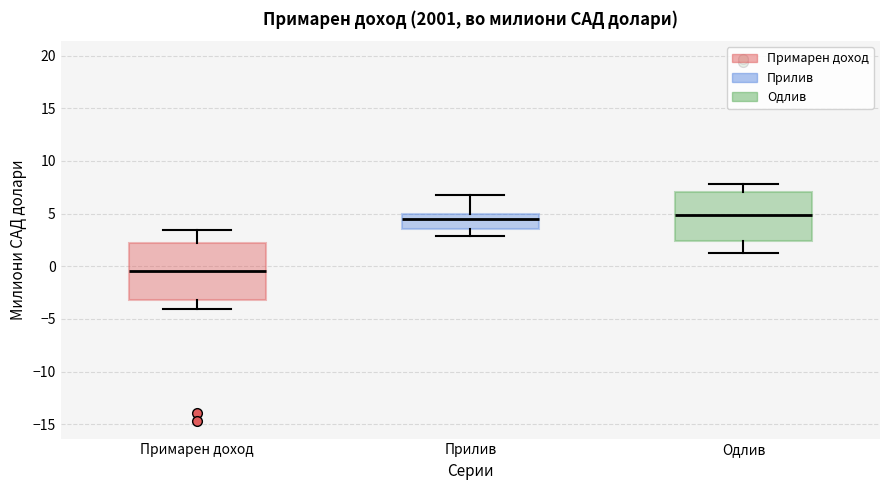

Where does the median line of the box for Прилив sit on the y-axis? The values are not printed on the chart, so give them approximately, as read against the axis.

4.5